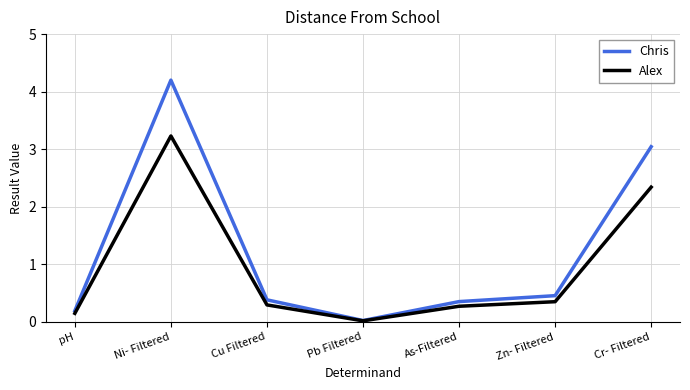

Read the Alex value at As-Filtered.

0.3